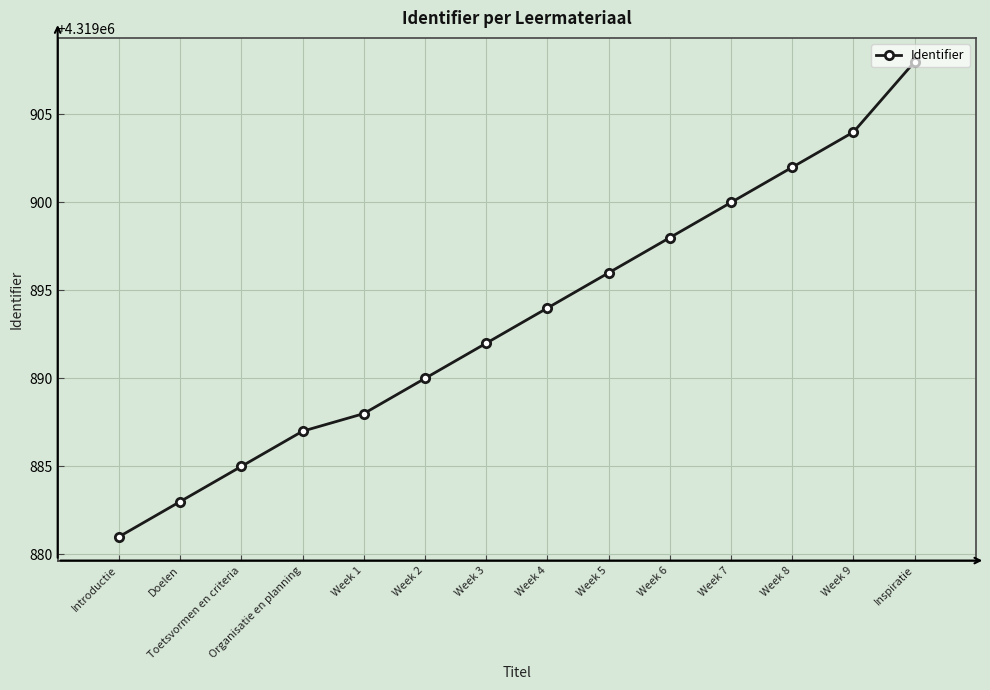

What position from the left is Week 7?

11